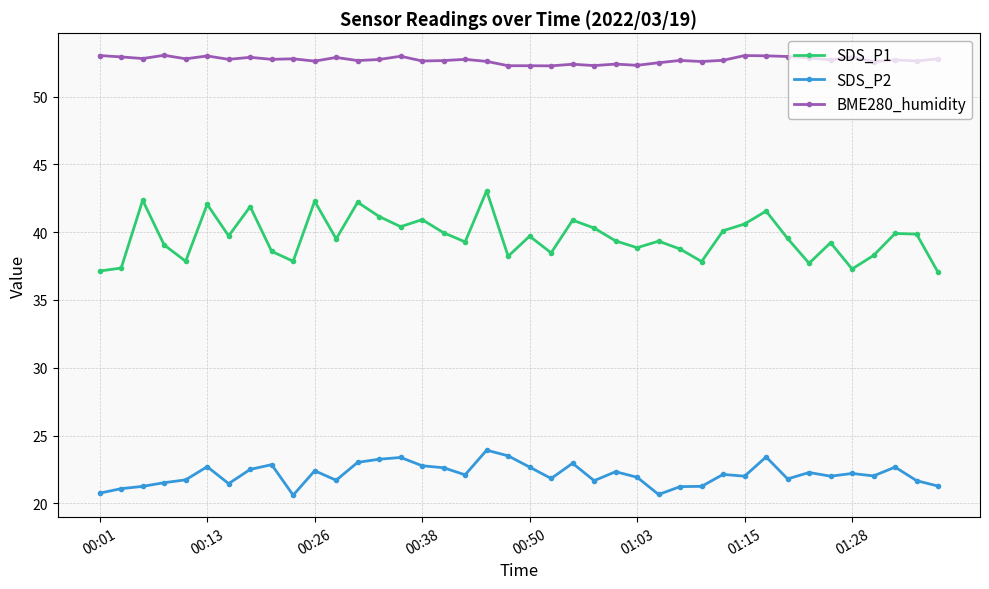

What is the value of the SDS_P1 point at the 17th from the left?

40.0